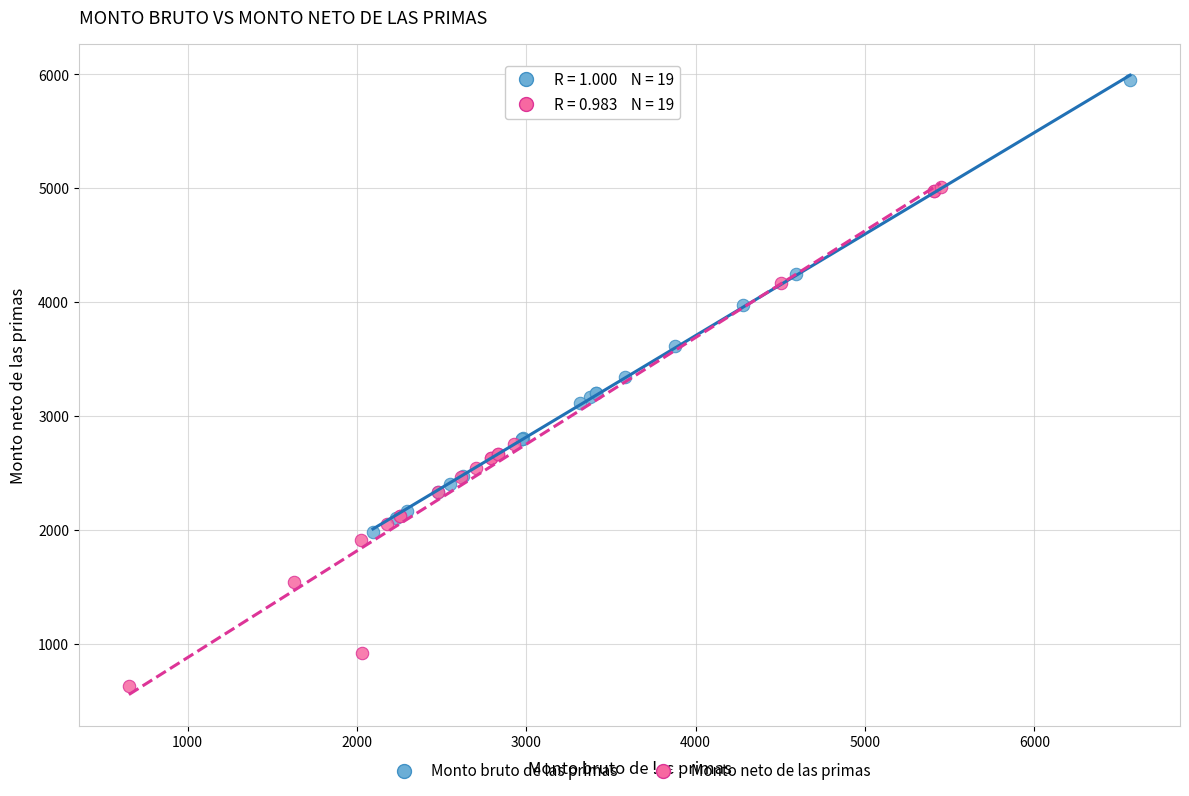

Which series reaches the maximum Y coordinate?

Monto bruto de las primas